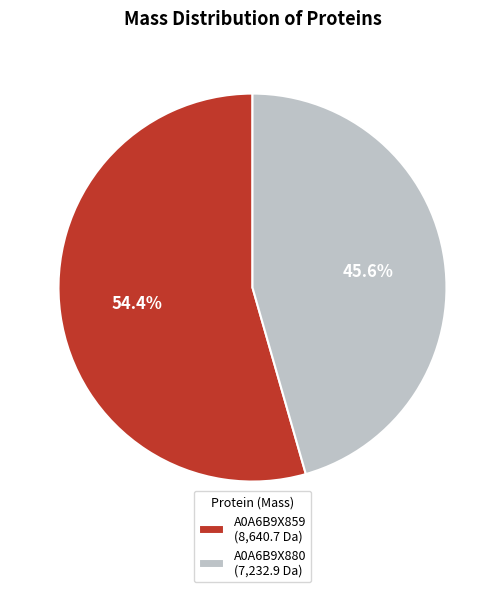

Rank the categories by value from highest to lowest.

A0A6B9X859, A0A6B9X880